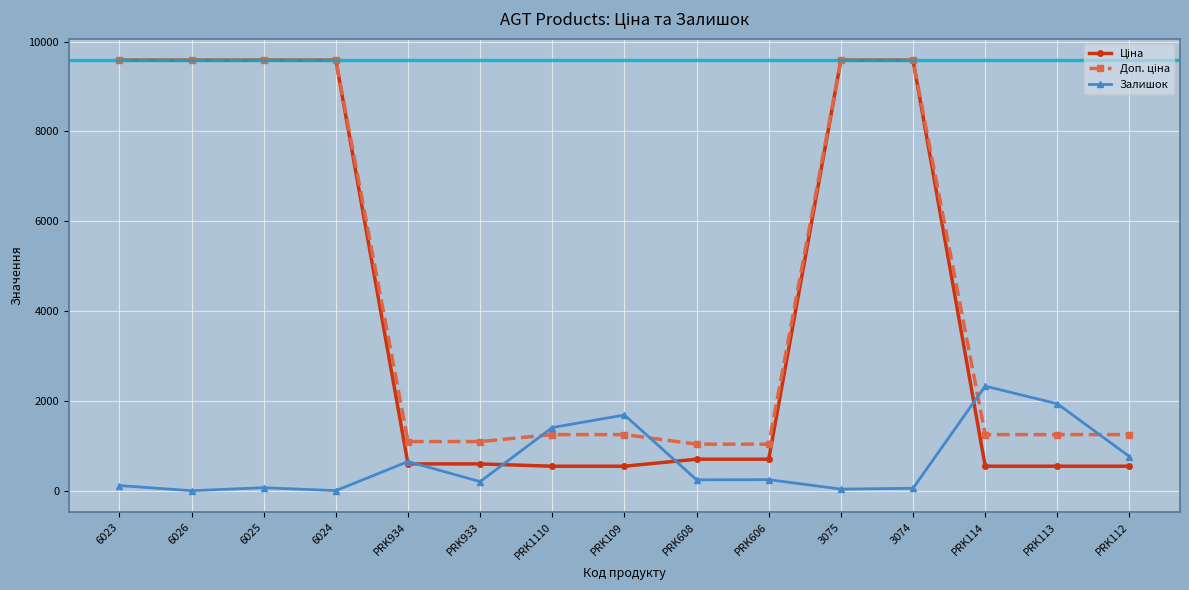

What is the label of the 11th point from the right?

PRK934